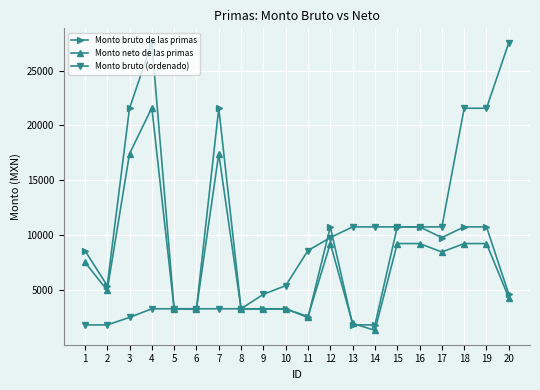

What is the highest value of the Monto bruto (ordenado) series?

27550.5